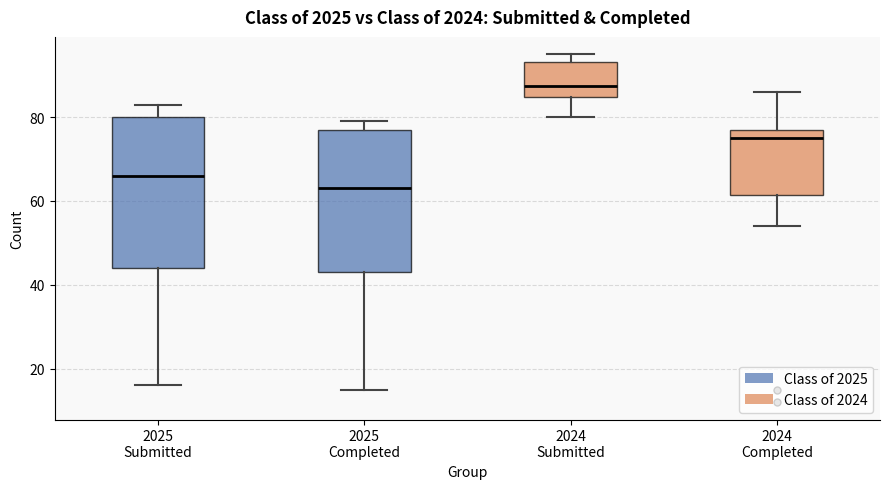

Reading left to right, read every box against the y-axis: the position of its median line, the range the box covers, and the ends of its whiskers. The values are not printed on the chart, so give them approximately, as read against the axis.

2025 Submitted: median 66, box 44 to 80, whiskers 16 to 84
2025 Completed: median 64, box 44 to 78, whiskers 16 to 80
2024 Submitted: median 88, box 84 to 94, whiskers 80 to 96
2024 Completed: median 76, box 62 to 78, whiskers 54 to 86